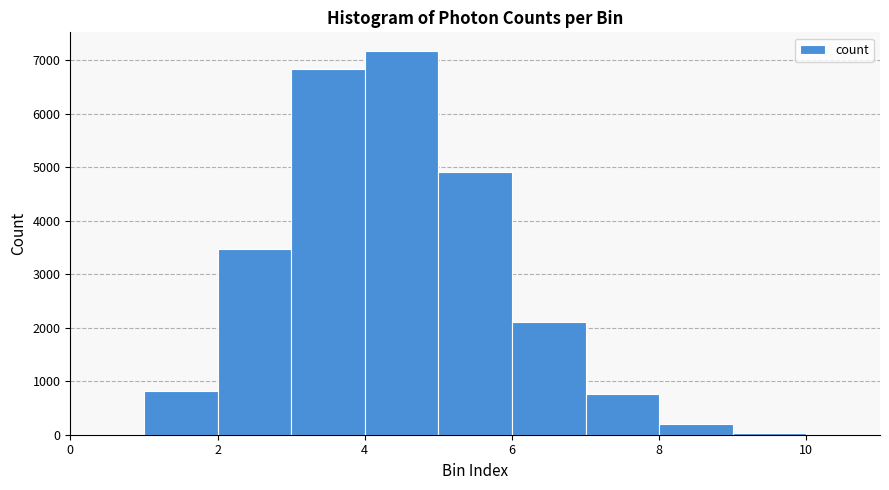

Reading left to right, list every bar in this chart as the range it spans on the x-axis followed by its height. The values are not printed on the chart, so give them approximately, as read against the axis.

0 to 1: under 100
1 to 2: 800
2 to 3: 3500
3 to 4: 6800
4 to 5: 7200
5 to 6: 4900
6 to 7: 2100
7 to 8: 800
8 to 9: 200
9 to 10: under 100
10 to 11: under 100